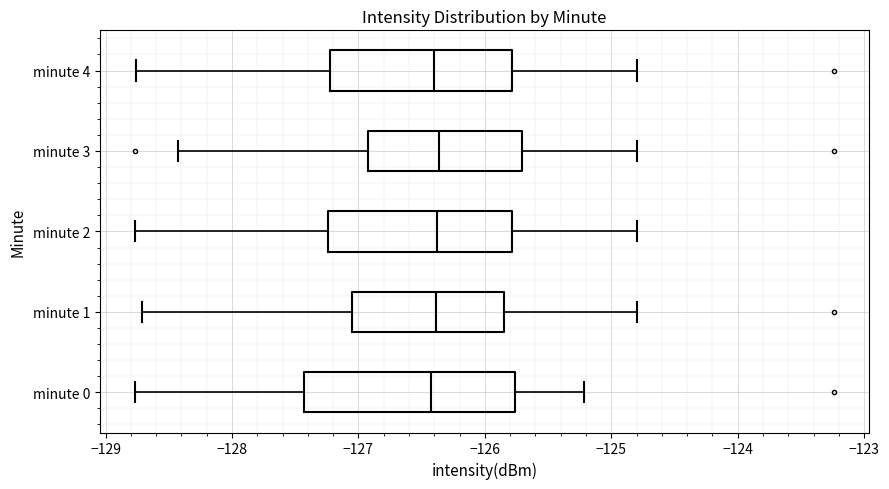

Reading bottom to top, read every box against the x-axis: the position of its median line, the range the box covers, and the ends of its whiskers. The values are not printed on the chart, so give them approximately, as read against the axis.

minute 0: median -126.4, box -127.4 to -125.8, whiskers -128.8 to -125.2
minute 1: median -126.4, box -127.1 to -125.8, whiskers -128.7 to -124.8
minute 2: median -126.4, box -127.2 to -125.8, whiskers -128.8 to -124.8
minute 3: median -126.4, box -126.9 to -125.7, whiskers -128.4 to -124.8
minute 4: median -126.4, box -127.2 to -125.8, whiskers -128.8 to -124.8